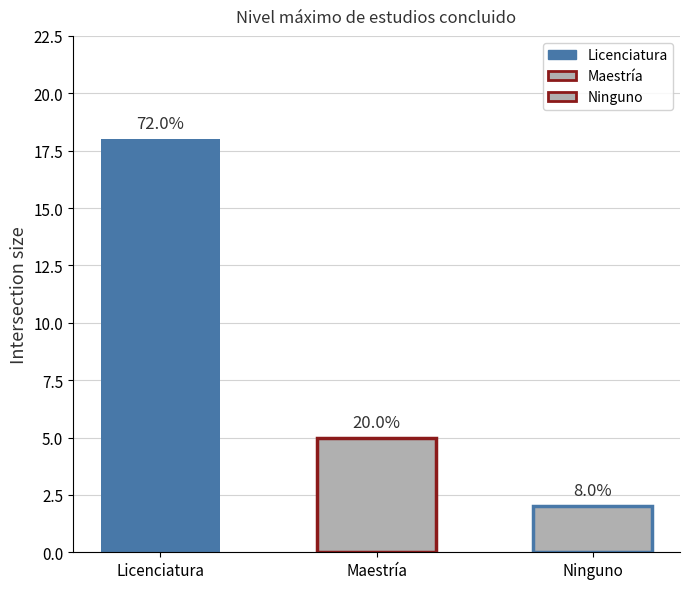

What is the smallest value displayed?

2